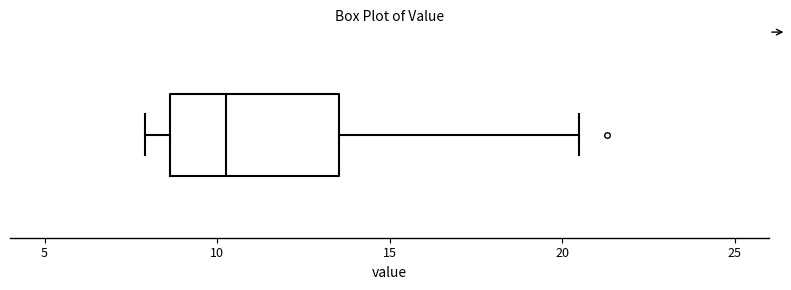

Transcribe this box plot: give where the median line is, the range the box spans, and where the two whiskers end, as read against the x-axis. The values are not printed on the chart, so give them approximately, as read against the axis.

median 10.5, box 8.5 to 13.5, whiskers 8.0 to 20.5